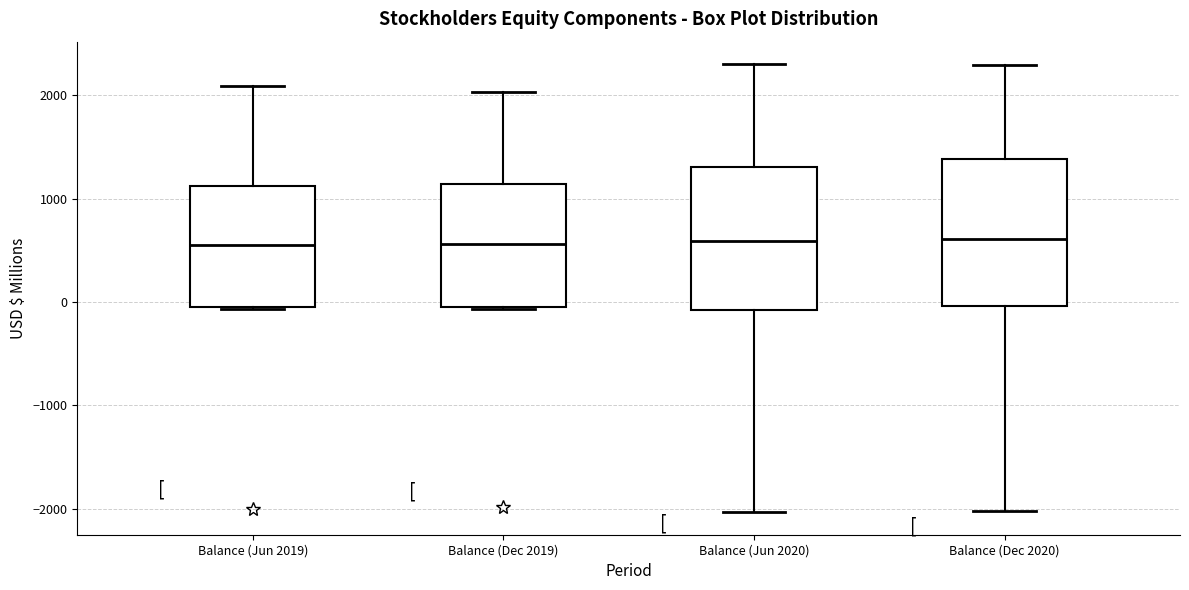

Reading left to right, read every box against the y-axis: the position of its median line, the range the box covers, and the ends of its whiskers. The values are not printed on the chart, so give them approximately, as read against the axis.

Balance (Jun 2019): median 600, box -100 to 1100, whiskers -100 to 2100
Balance (Dec 2019): median 600, box -100 to 1100, whiskers -100 to 2000
Balance (Jun 2020): median 600, box -100 to 1300, whiskers -2000 to 2300
Balance (Dec 2020): median 600, box 0 to 1400, whiskers -2000 to 2300